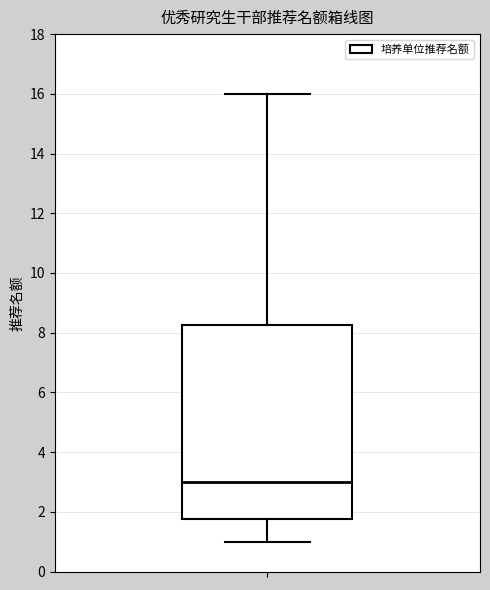

Read this box plot against the y-axis: the position of the median line, the range covered by the box, and the ends of both whiskers. The values are not printed on the chart, so give them approximately, as read against the axis.

median 3.0, box 1.8 to 8.2, whiskers 1.0 to 16.0